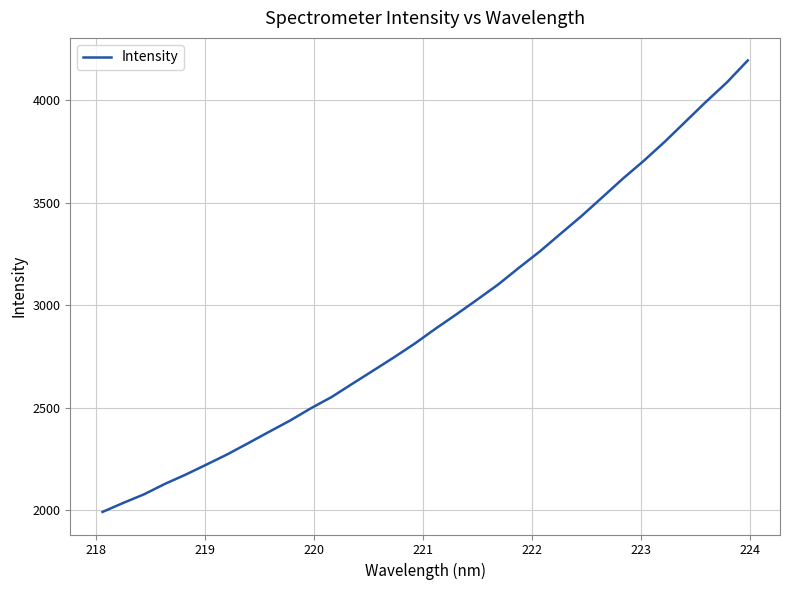

What is the difference between the maximum and minimum values?

2201.9